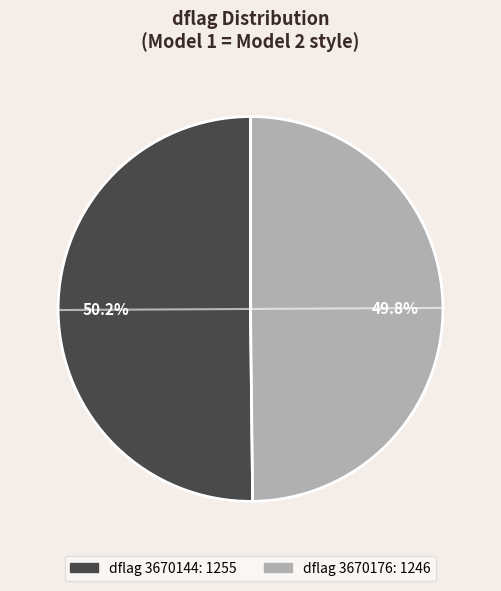

Does any single category account for the majority?

Yes